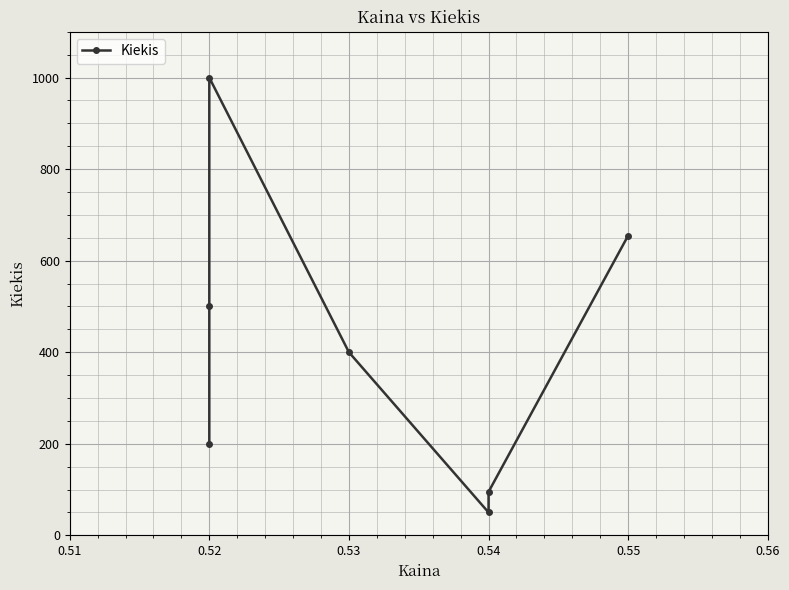

How many interior local valleys (lower than both neighbors) does the data have?

1